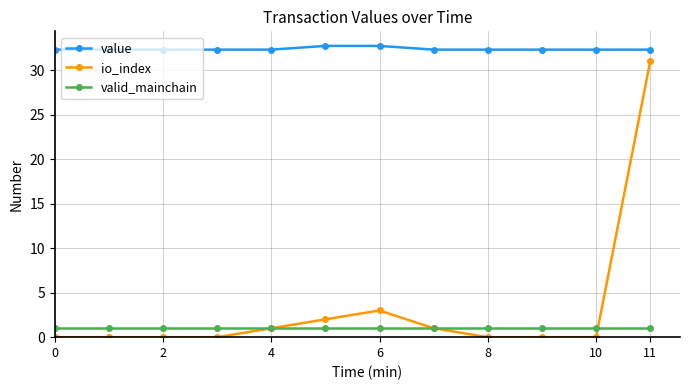

Reading left to right, what are all the values shown in this chart?

value: 32.3	32.3	32.3	32.3	32.3	32.7	32.7	32.3	32.3	32.3	32.3	32.3
io_index: 0.0	0.0	0.0	0.0	1.0	2.0	3.0	1.0	0.0	0.0	0.0	31.0
valid_mainchain: 1.0	1.0	1.0	1.0	1.0	1.0	1.0	1.0	1.0	1.0	1.0	1.0